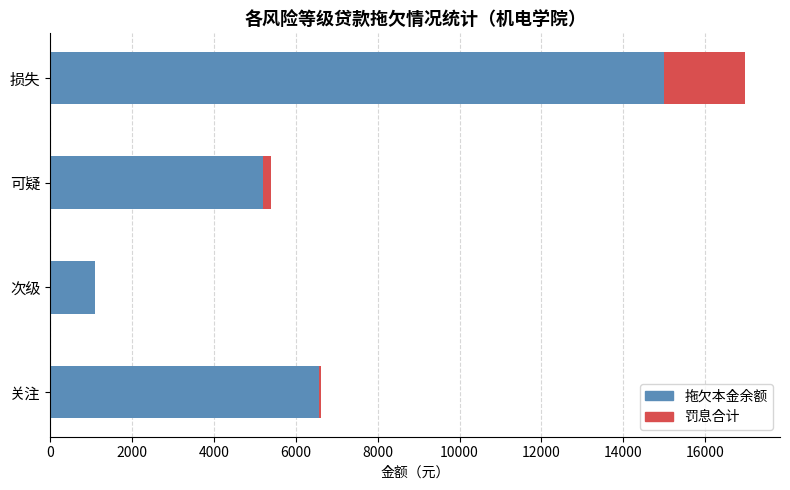

What is the sum of all 拖欠本金余额 values?

27837.0